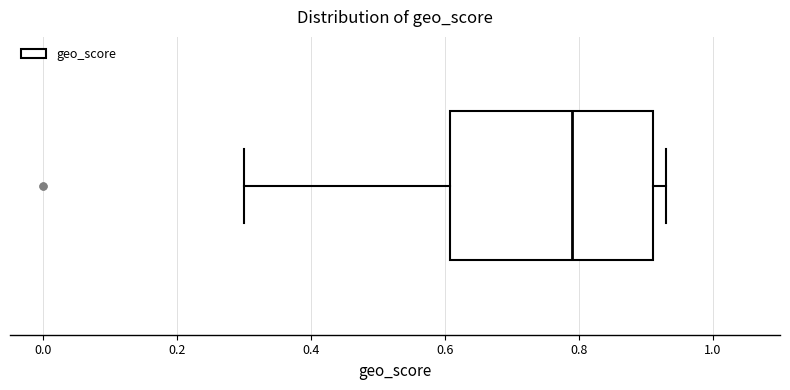

Transcribe this box plot: give where the median line is, the range the box spans, and where the two whiskers end, as read against the x-axis. The values are not printed on the chart, so give them approximately, as read against the axis.

median 0.80, box 0.60 to 0.92, whiskers 0.30 to 0.94